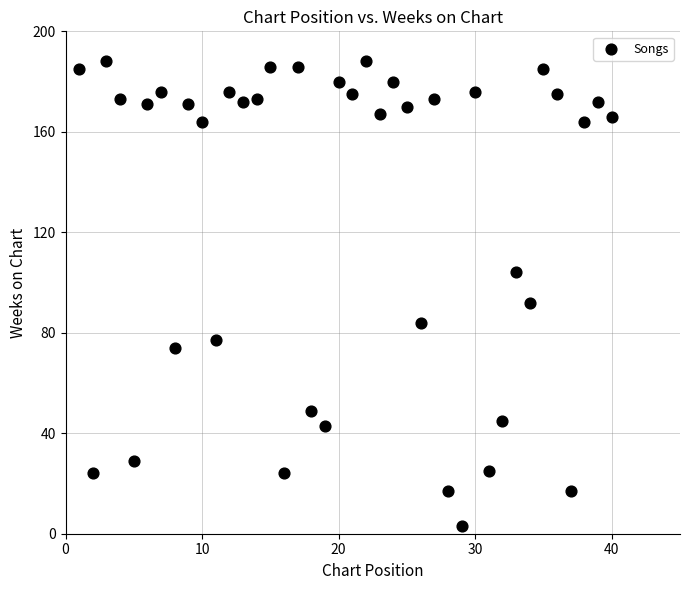

What is the range of X values (max minus min)?

39